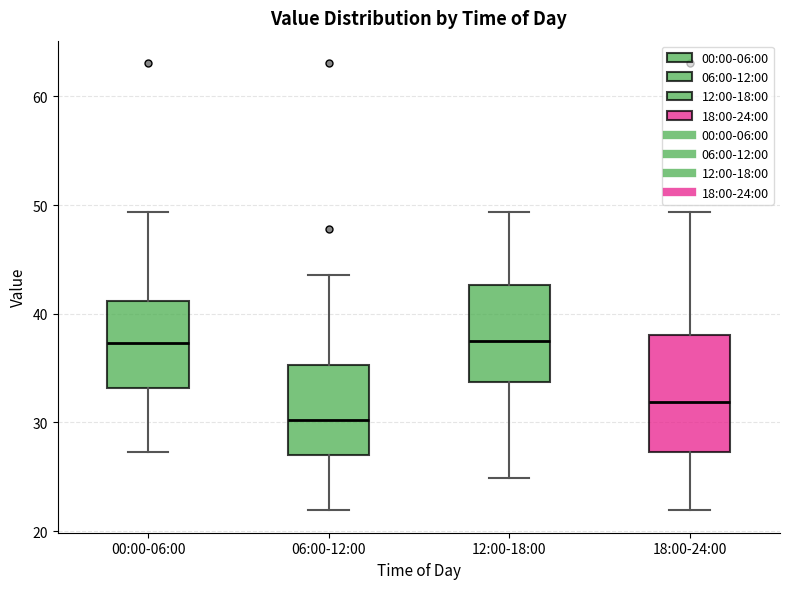

Reading left to right, transcribe this box plot: for each box, give where its median line is, the range the box spans, and where its two whiskers end, as read against the y-axis. The values are not printed on the chart, so give them approximately, as read against the axis.

00:00-06:00: median 37, box 33 to 41, whiskers 27 to 49
06:00-12:00: median 30, box 27 to 35, whiskers 22 to 44
12:00-18:00: median 38, box 34 to 43, whiskers 25 to 49
18:00-24:00: median 32, box 27 to 38, whiskers 22 to 49